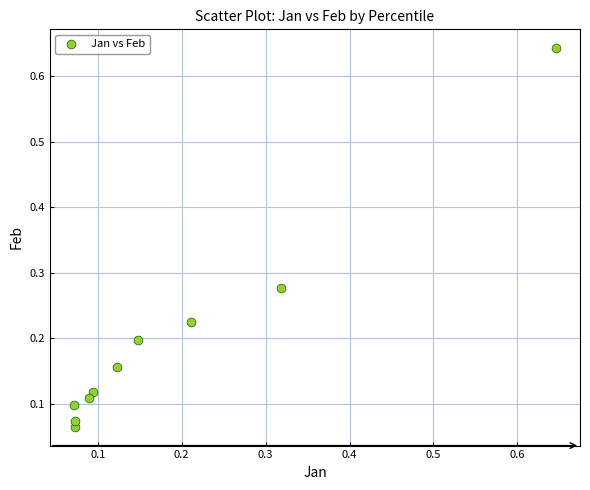

How many points are shown in the scatter plot?

10